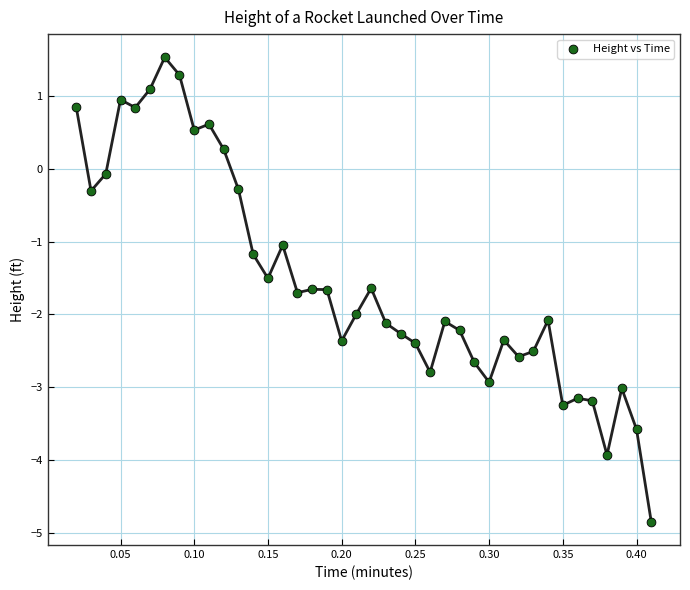

What is the range of X values (max minus min)?

0.4